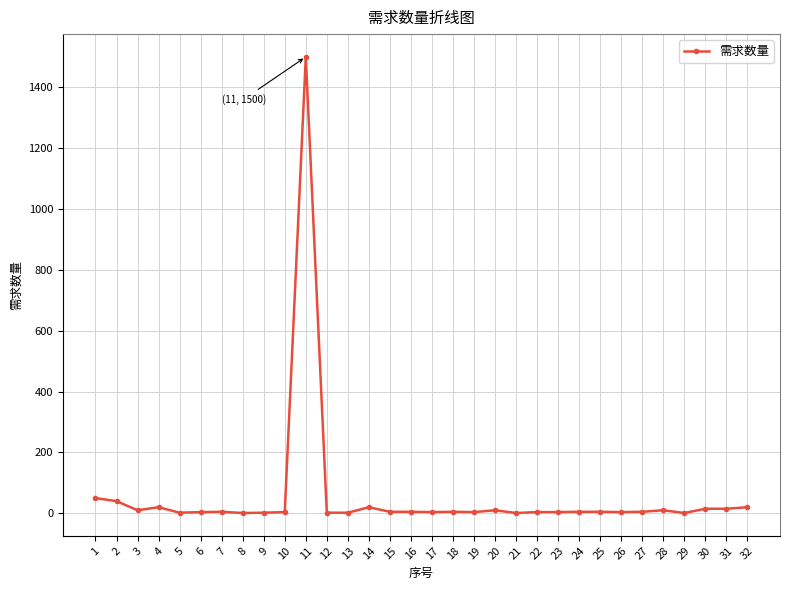

What is the average value?

56